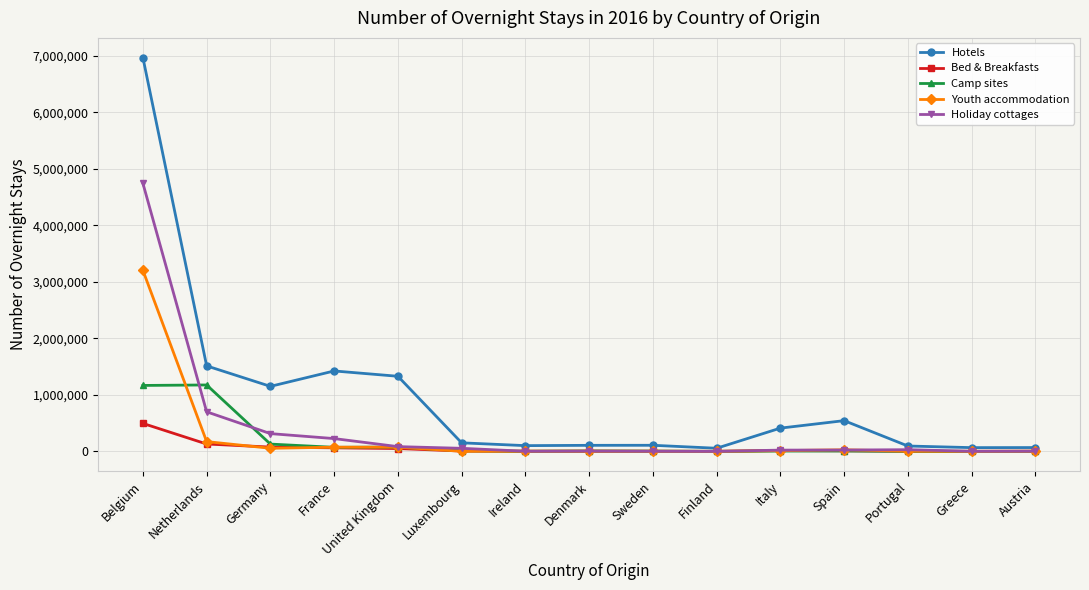

Rank the series by their maximum value, from lowest to highest.

Bed & Breakfasts, Camp sites, Youth accommodation, Holiday cottages, Hotels